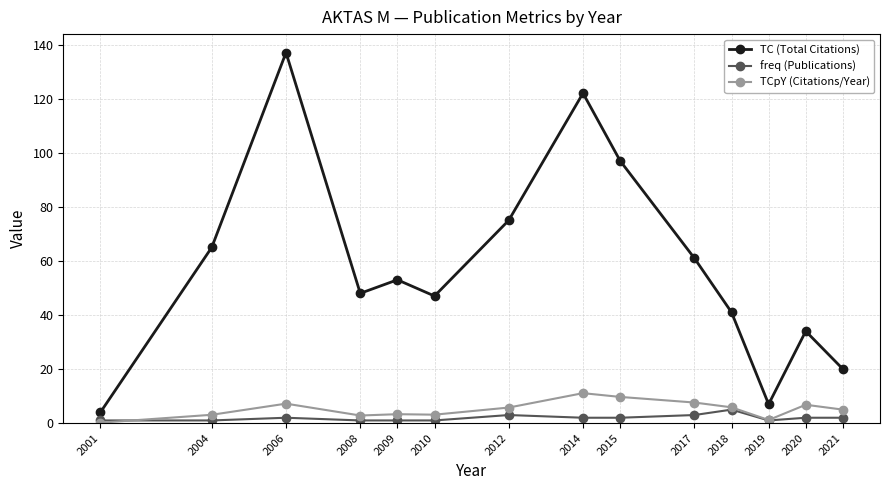

What are all the series names shown in the legend?

TC (Total Citations), freq (Publications), TCpY (Citations/Year)